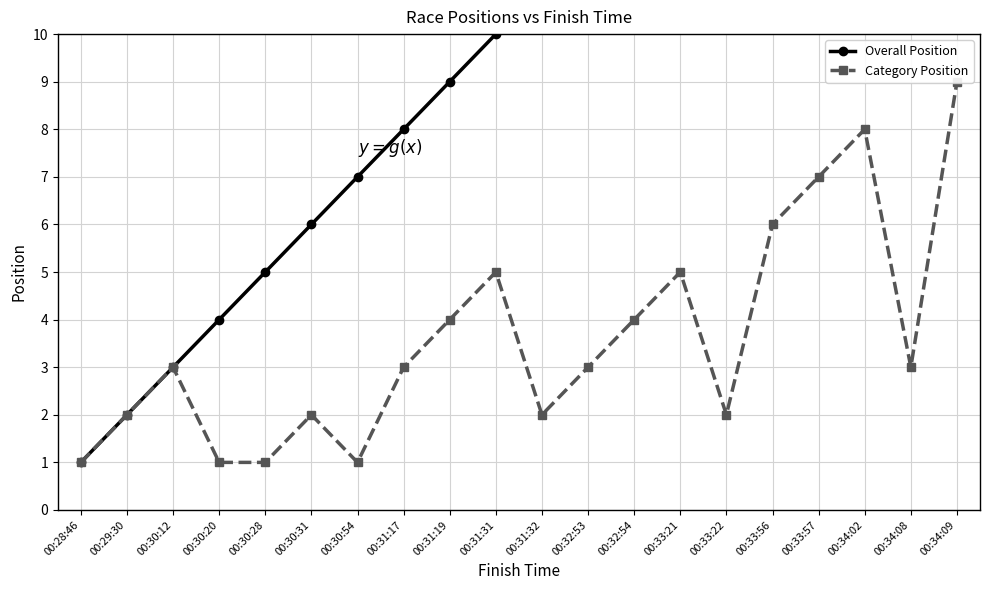

What value does the Category Position series have at 00:33:56?

6